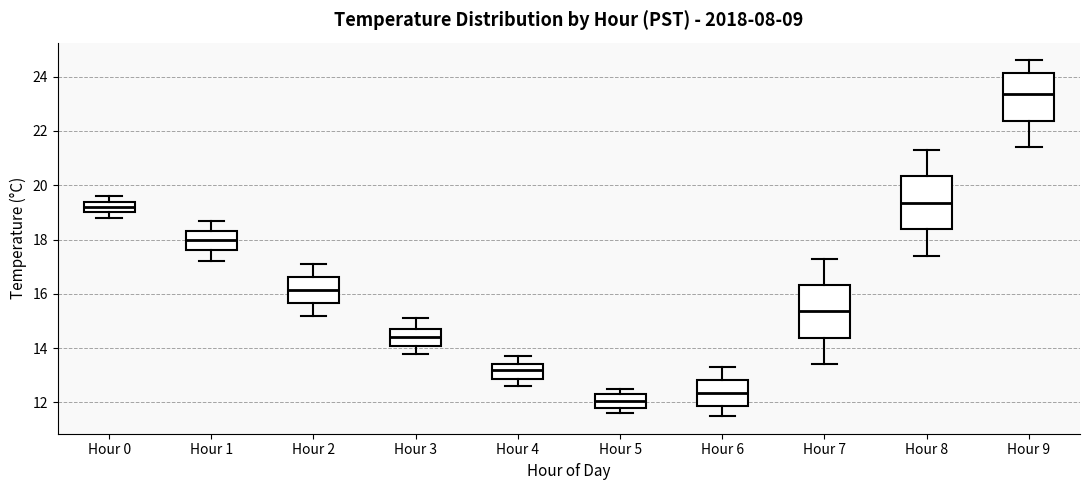

Reading left to right, read every box against the y-axis: the position of its median line, the range the box covers, and the ends of its whiskers. The values are not printed on the chart, so give them approximately, as read against the axis.

Hour 0: median 19.2, box 19.0 to 19.4, whiskers 18.8 to 19.6
Hour 1: median 18.0, box 17.6 to 18.4, whiskers 17.2 to 18.8
Hour 2: median 16.2, box 15.6 to 16.6, whiskers 15.2 to 17.2
Hour 3: median 14.4, box 14.0 to 14.8, whiskers 13.8 to 15.2
Hour 4: median 13.2, box 12.8 to 13.4, whiskers 12.6 to 13.8
Hour 5: median 12.0, box 11.8 to 12.4, whiskers 11.6 to 12.6
Hour 6: median 12.4, box 11.8 to 12.8, whiskers 11.6 to 13.4
Hour 7: median 15.4, box 14.4 to 16.4, whiskers 13.4 to 17.4
Hour 8: median 19.4, box 18.4 to 20.4, whiskers 17.4 to 21.4
Hour 9: median 23.4, box 22.4 to 24.2, whiskers 21.4 to 24.6